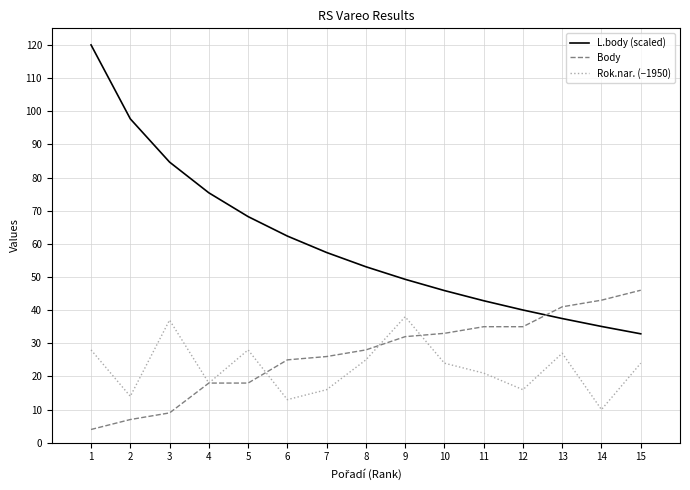

Reading left to right, what are all the values shown in this chart?

L.body (scaled): 1=120.0	2=97.7	3=84.6	4=75.4	5=68.2	6=62.3	7=57.4	8=53.1	9=49.3	10=45.9	11=42.8	12=40.0	13=37.5	14=35.1	15=32.9
Body: 1=4.0	2=7.0	3=9.0	4=18.0	5=18.0	6=25.0	7=26.0	8=28.0	9=32.0	10=33.0	11=35.0	12=35.0	13=41.0	14=43.0	15=46.0
Rok.nar. (−1950): 1=28.0	2=14.0	3=37.0	4=18.0	5=28.0	6=13.0	7=16.0	8=25.0	9=38.0	10=24.0	11=21.0	12=16.0	13=27.0	14=10.0	15=24.0